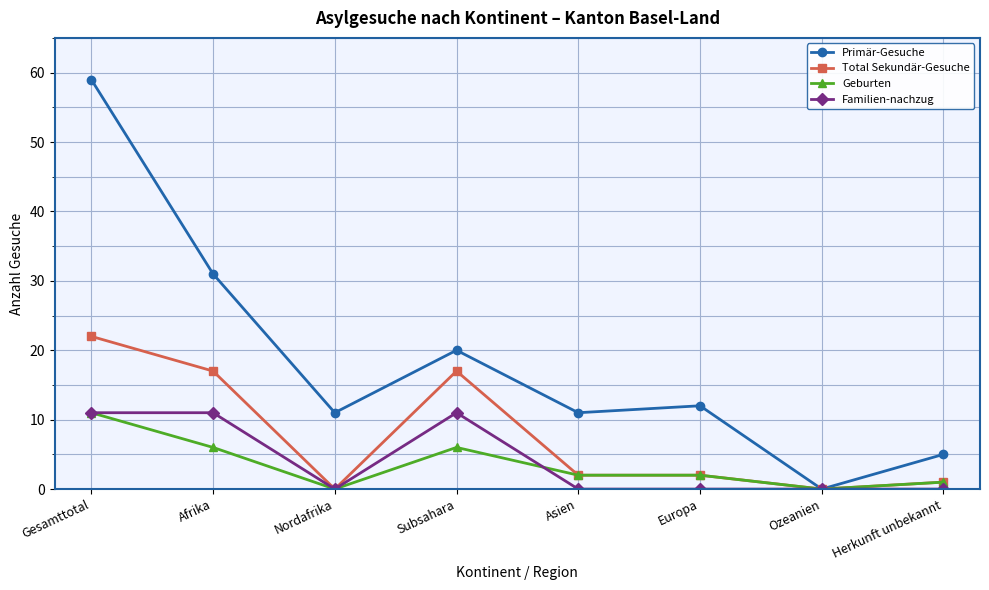

Reading left to right, extract all data points from this chart.

Primär-Gesuche: 59	31	11	20	11	12	0	5
Total Sekundär-Gesuche: 22	17	0	17	2	2	0	1
Geburten: 11	6	0	6	2	2	0	1
Familien-nachzug: 11	11	0	11	0	0	0	0